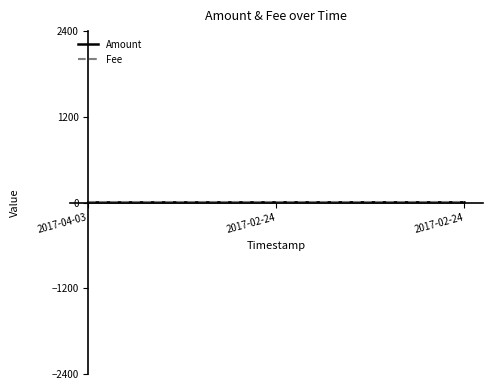

The Fee series shows 1.6 at 2017-04-03. True or false?

False